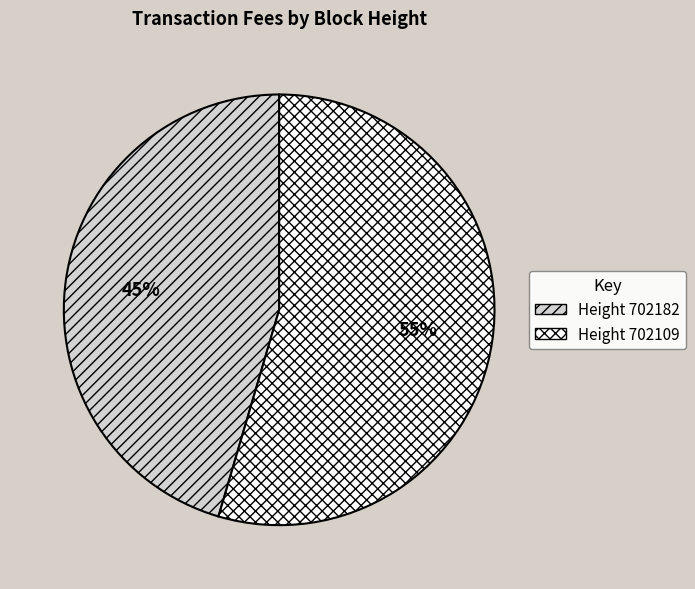

Is there a majority slice in this chart?

Yes